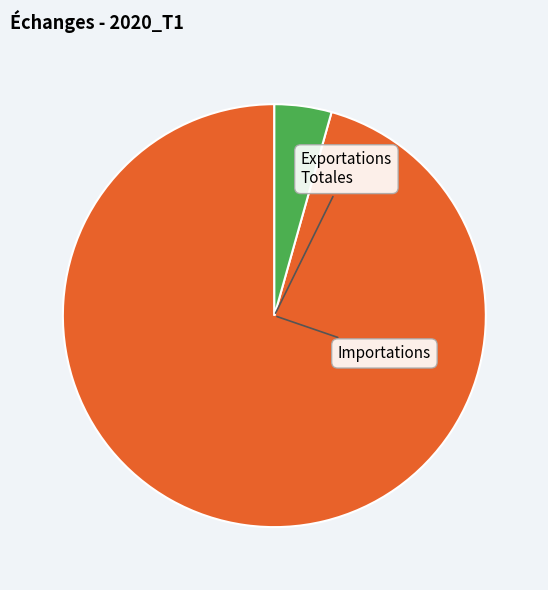

How many slices are in this pie chart?

2